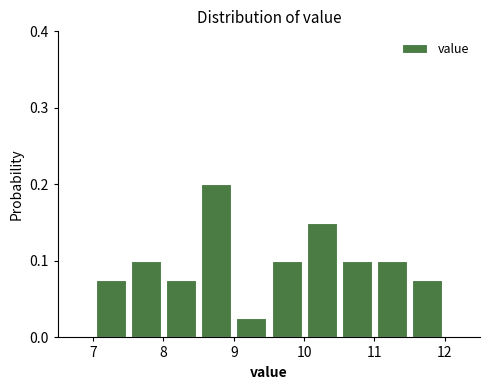

Reading left to right, list every bar in this chart as the range it spans on the x-axis followed by its height. The values are not printed on the chart, so give them approximately, as read against the axis.

6.5 to 7.0: 0
7.0 to 7.5: 0.08
7.5 to 8.0: 0.10
8.0 to 8.5: 0.08
8.5 to 9.0: 0.20
9.0 to 9.5: 0.03
9.5 to 10.0: 0.10
10.0 to 10.5: 0.15
10.5 to 11.0: 0.10
11.0 to 11.5: 0.10
11.5 to 12.0: 0.08
12.0 to 12.5: 0